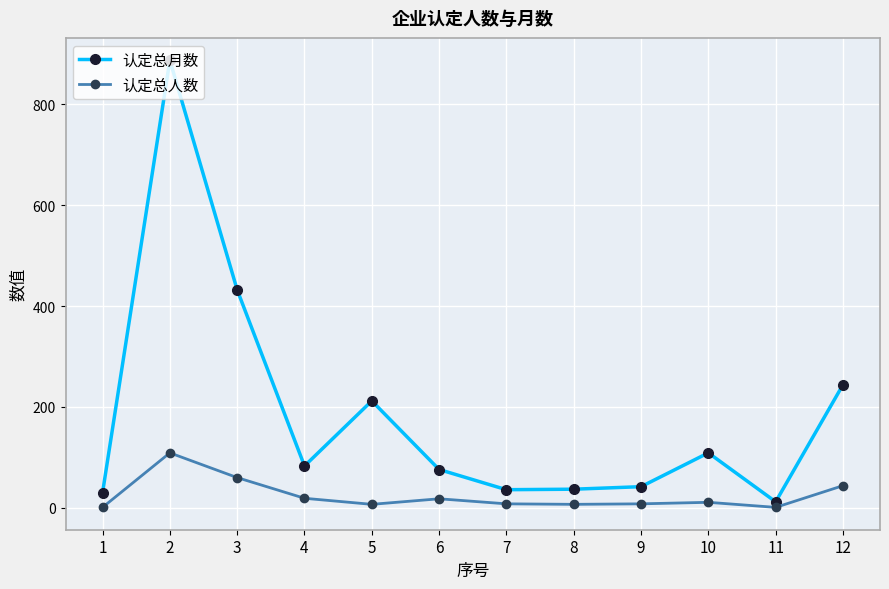

How many lines are shown in the chart?

2